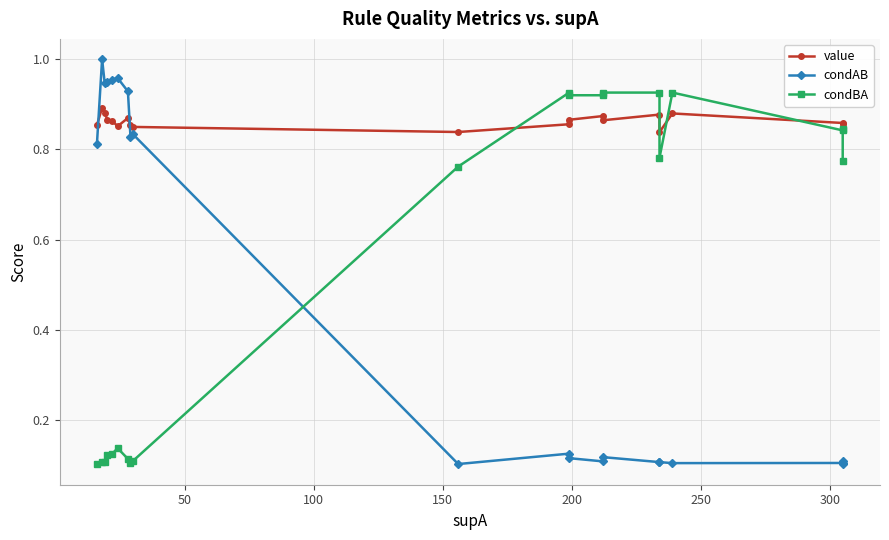

How many lines are shown in the chart?

3